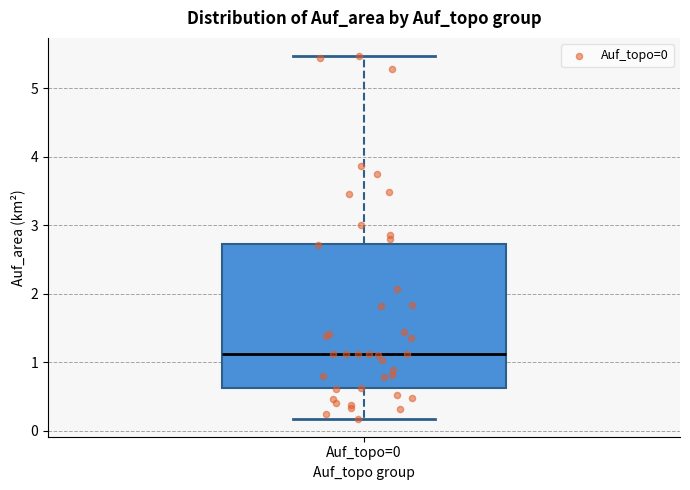

Where is the upper edge of the box for Auf_topo=0 on the y-axis? The values are not printed on the chart, so give them approximately, as read against the axis.

2.7